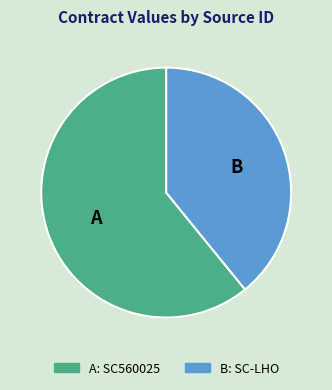

Count the number of slices in the pie.

2